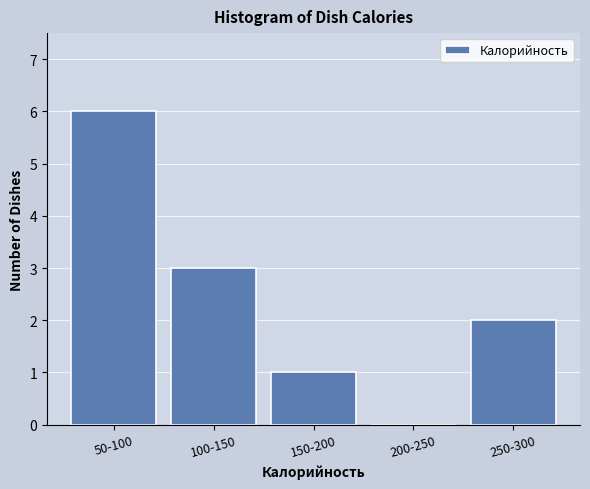

Reading left to right, extract all data points from this chart.

50-100=6	100-150=3	150-200=1	200-250=0	250-300=2